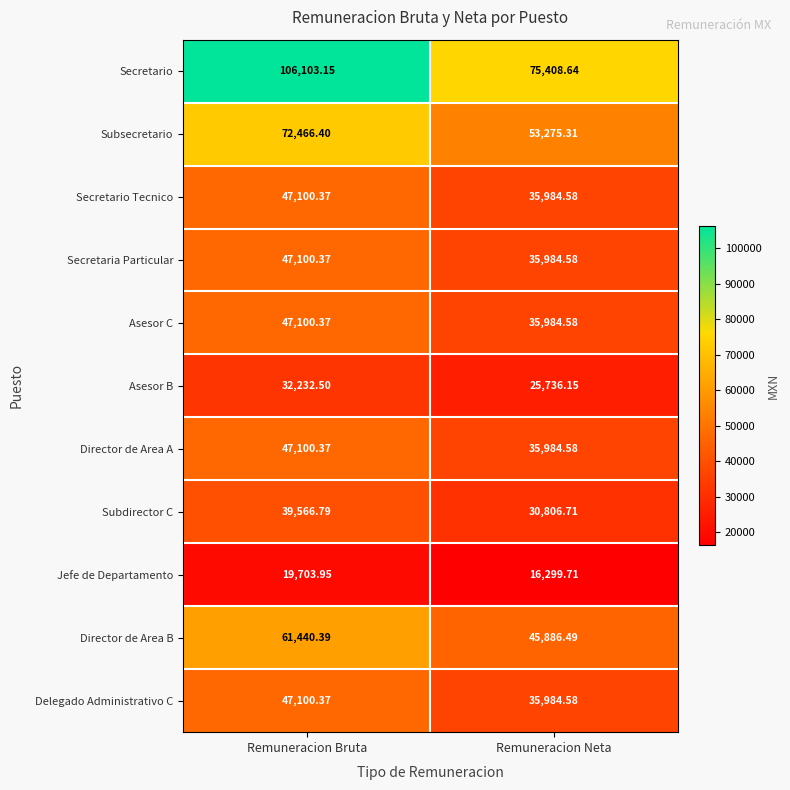

Which category has the lowest value in the Director de Area A series?

Remuneracion Neta